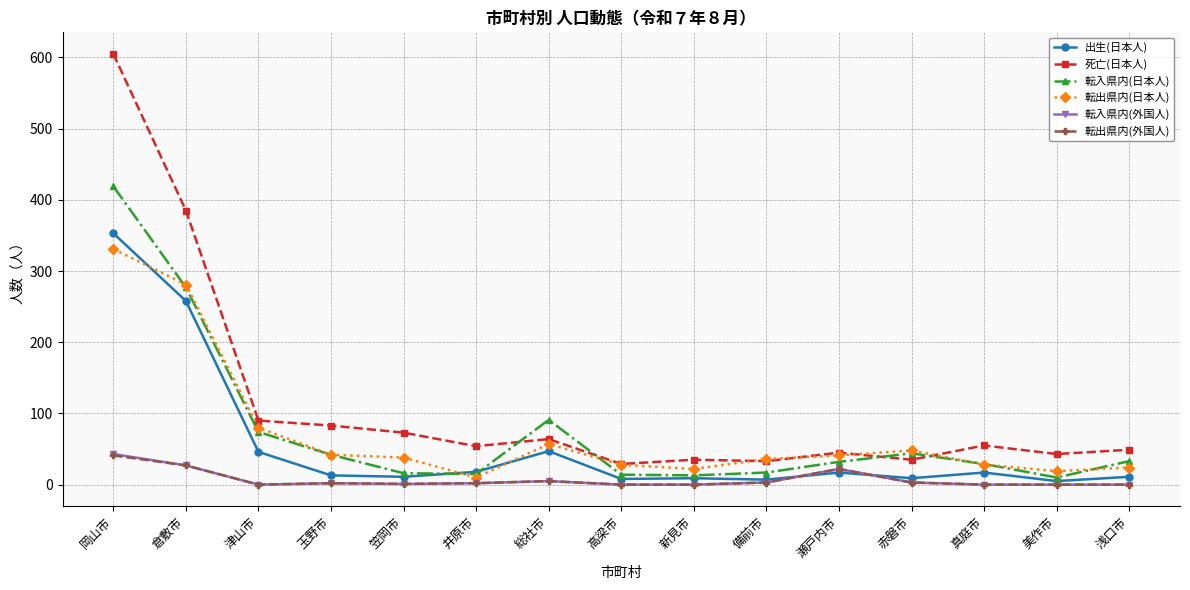

What is the spread (max minus min) of values at 笠岡市?

72